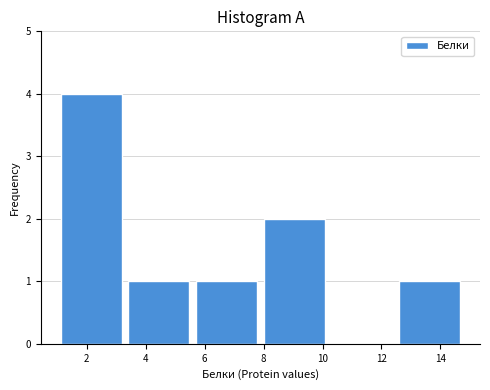

What is the height of the bar covering 12.4 to 14.8 on the x-axis? Neither the bar edges nor the heights are printed on the chart, so give them approximately, as read against the axes.

1